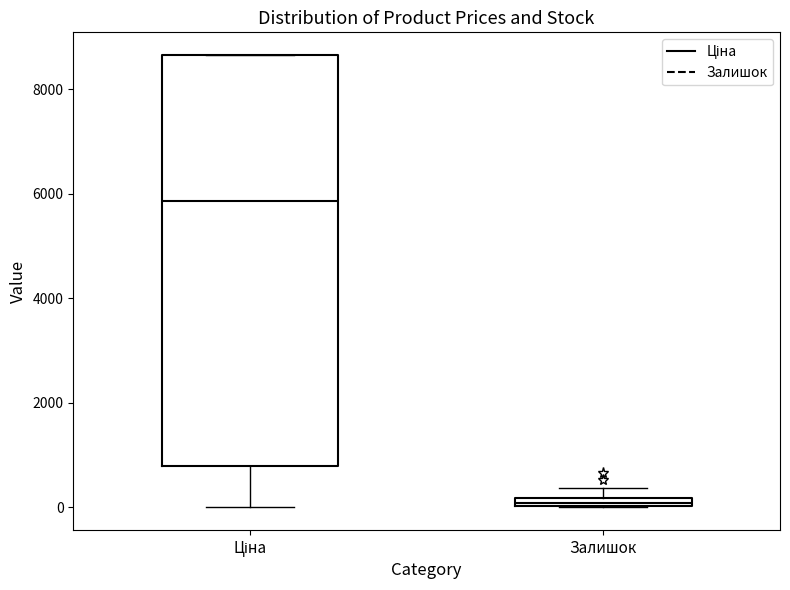

Where is the upper edge of the box for Залишок on the y-axis? The values are not printed on the chart, so give them approximately, as read against the axis.

200